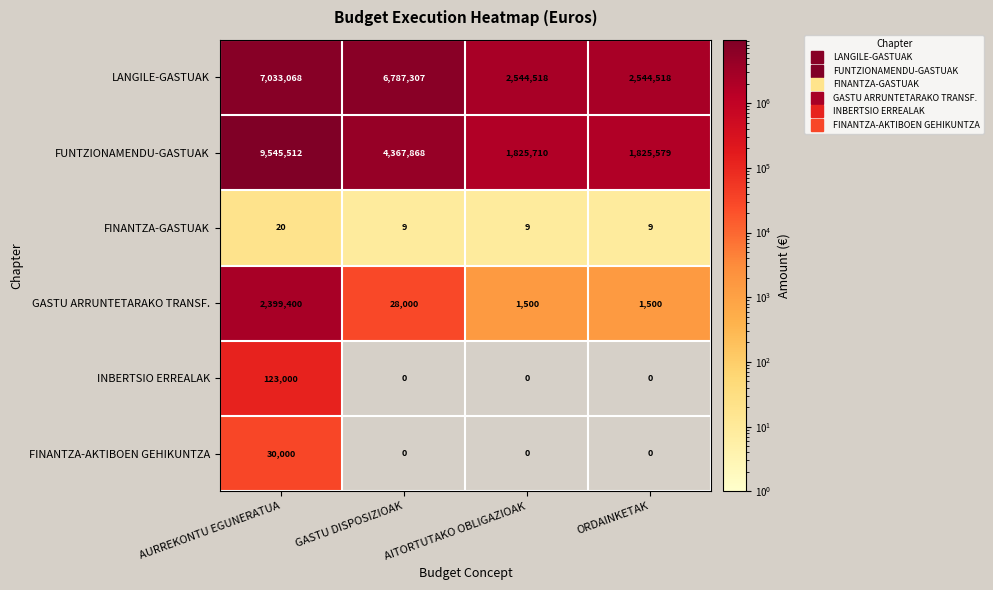

List the series in order of their peak value, lowest first.

FINANTZA-GASTUAK, FINANTZA-AKTIBOEN GEHIKUNTZA, INBERTSIO ERREALAK, GASTU ARRUNTETARAKO TRANSF., LANGILE-GASTUAK, FUNTZIONAMENDU-GASTUAK